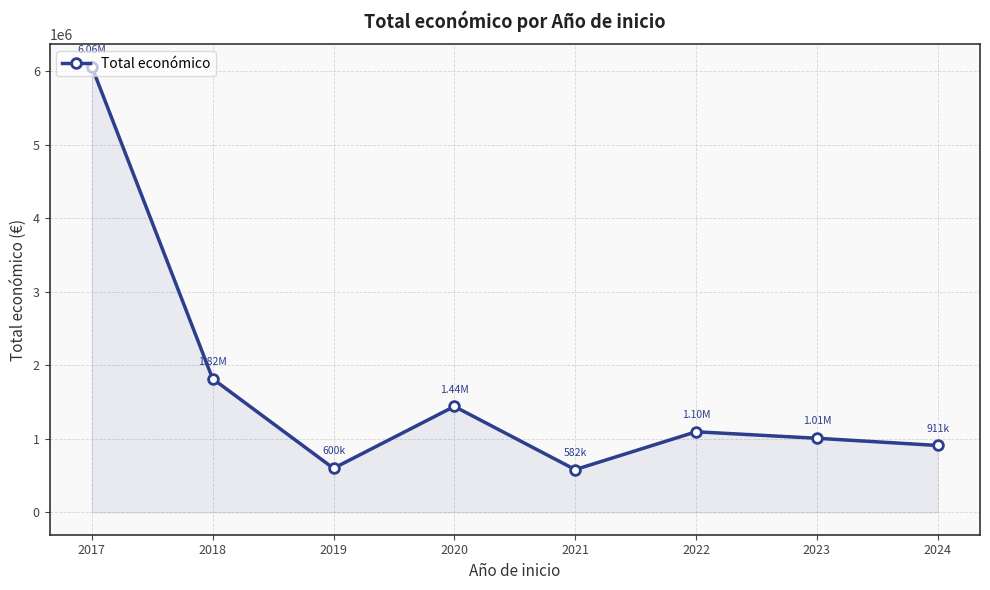

What is the value of the 6th point from the left?

1097171.6